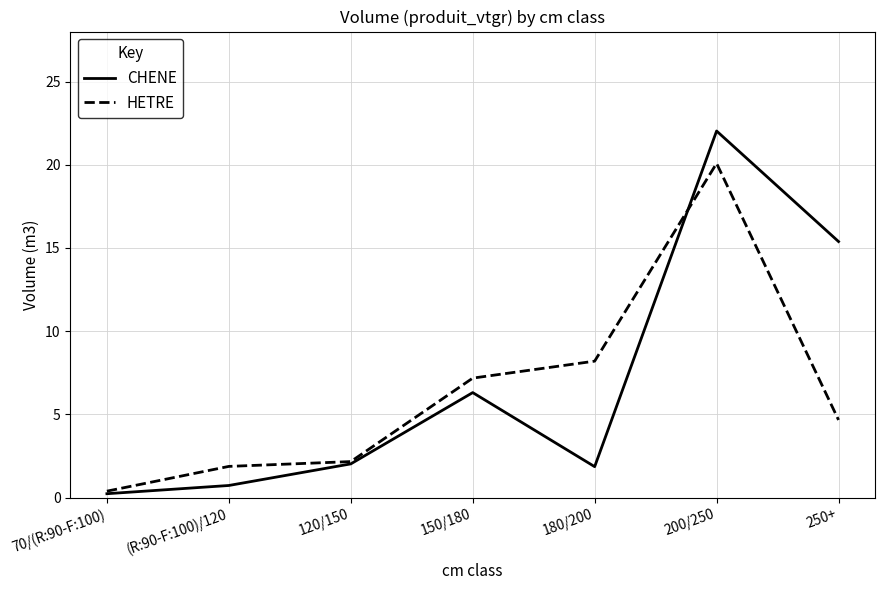

Rank the series by their average value, from highest to lowest.

CHENE, HETRE